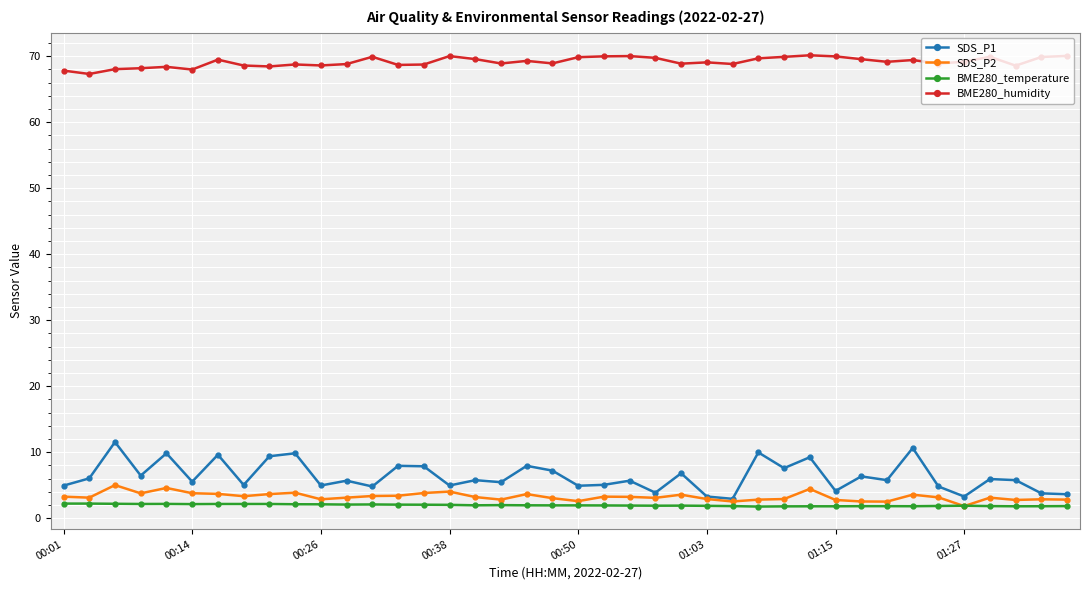

What is the smallest value displayed?

1.8